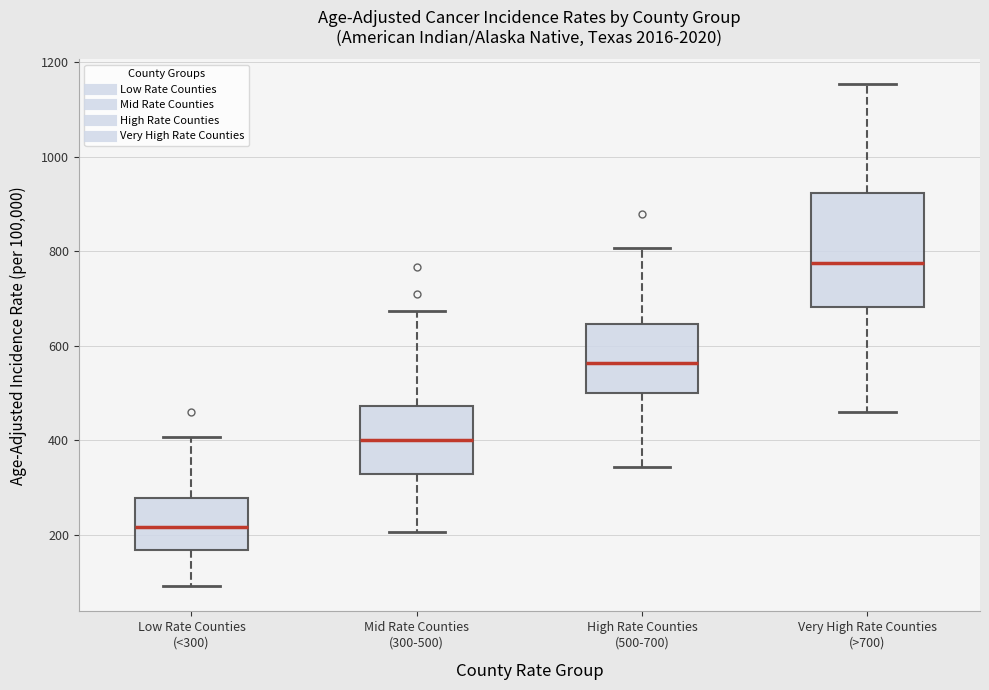

Which box has the highest median line?

Very High Rate Counties (>700)